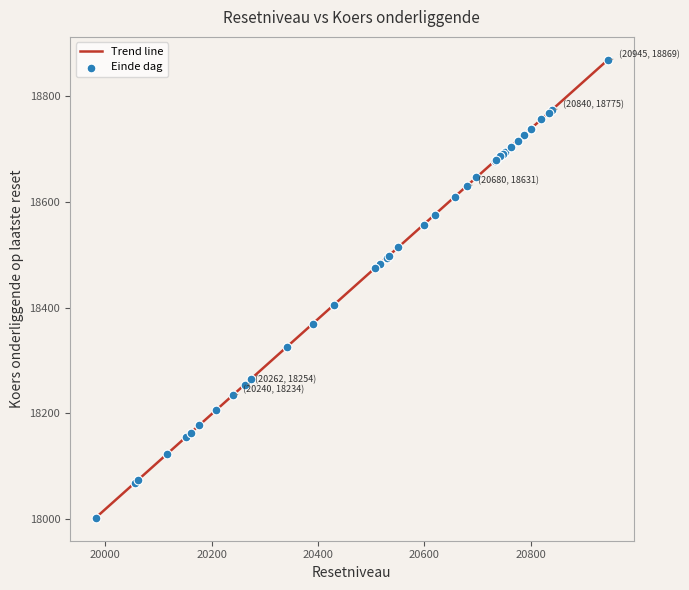

What is the difference between the maximum and minimum values?

867.3